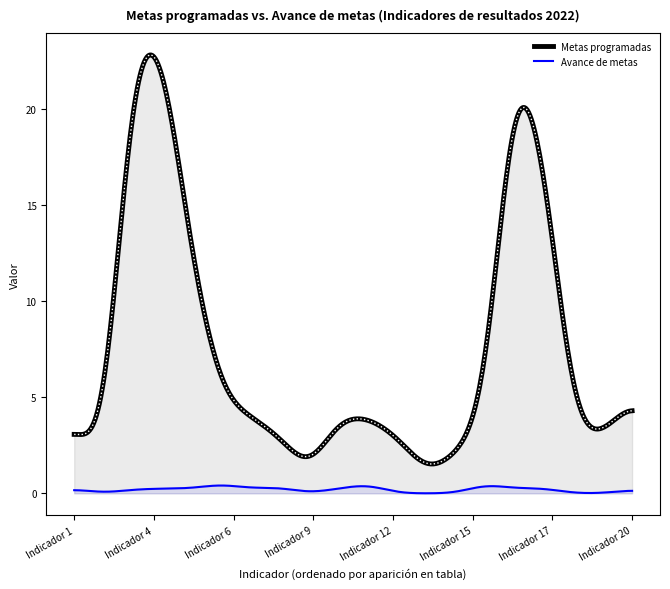

Is it true that Metas programadas equals 4.0 at Indicador 15?

True